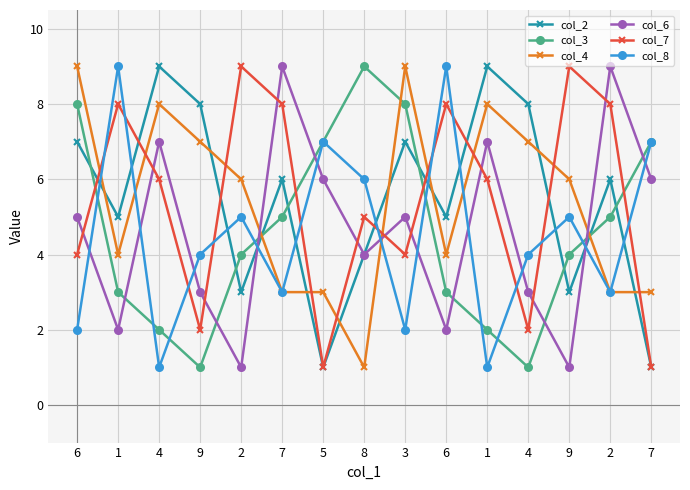

List the series in order of their peak value, lowest first.

col_2, col_3, col_4, col_6, col_7, col_8